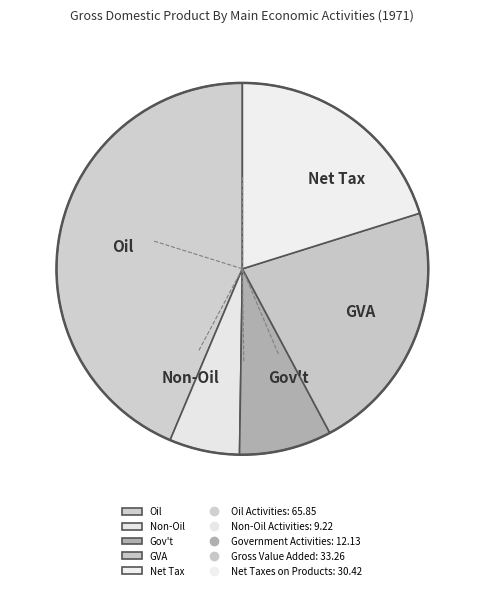

What is the ratio of the value at Gov't to the value at Net Tax?

0.4